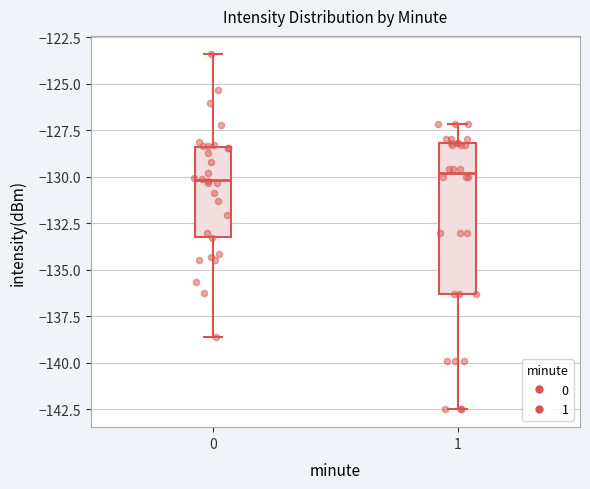

Reading left to right, read every box against the y-axis: the position of its median line, the range the box covers, and the ends of its whiskers. The values are not printed on the chart, so give them approximately, as read against the axis.

0: median -130.0, box -133.0 to -128.5, whiskers -138.5 to -123.5
1: median -130.0, box -136.5 to -128.0, whiskers -142.5 to -127.0